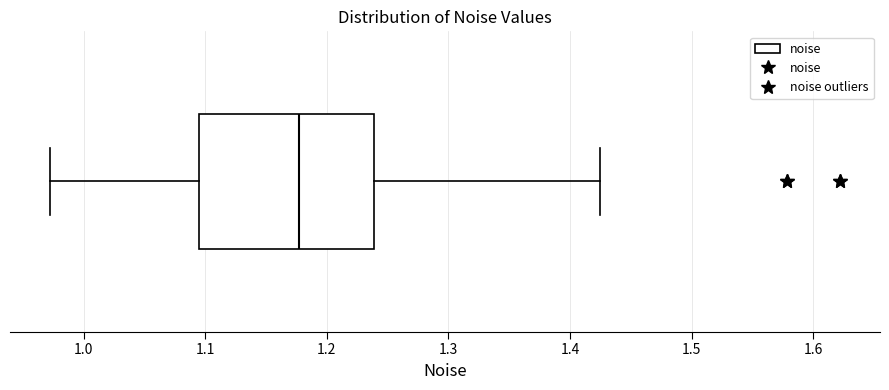

Transcribe this box plot: give where the median line is, the range the box spans, and where the two whiskers end, as read against the x-axis. The values are not printed on the chart, so give them approximately, as read against the axis.

median 1.18, box 1.09 to 1.24, whiskers 0.97 to 1.42